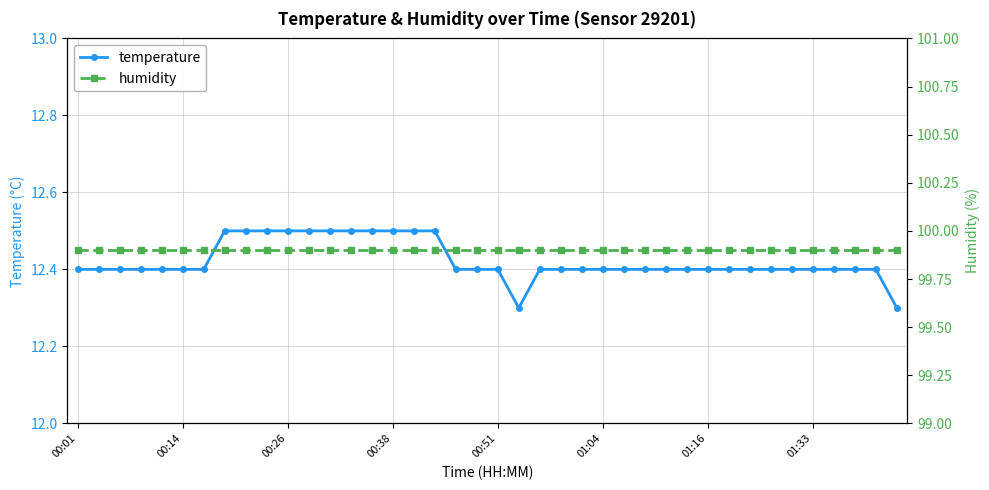

True or false: humidity has a value of 99.9 at 11.

True